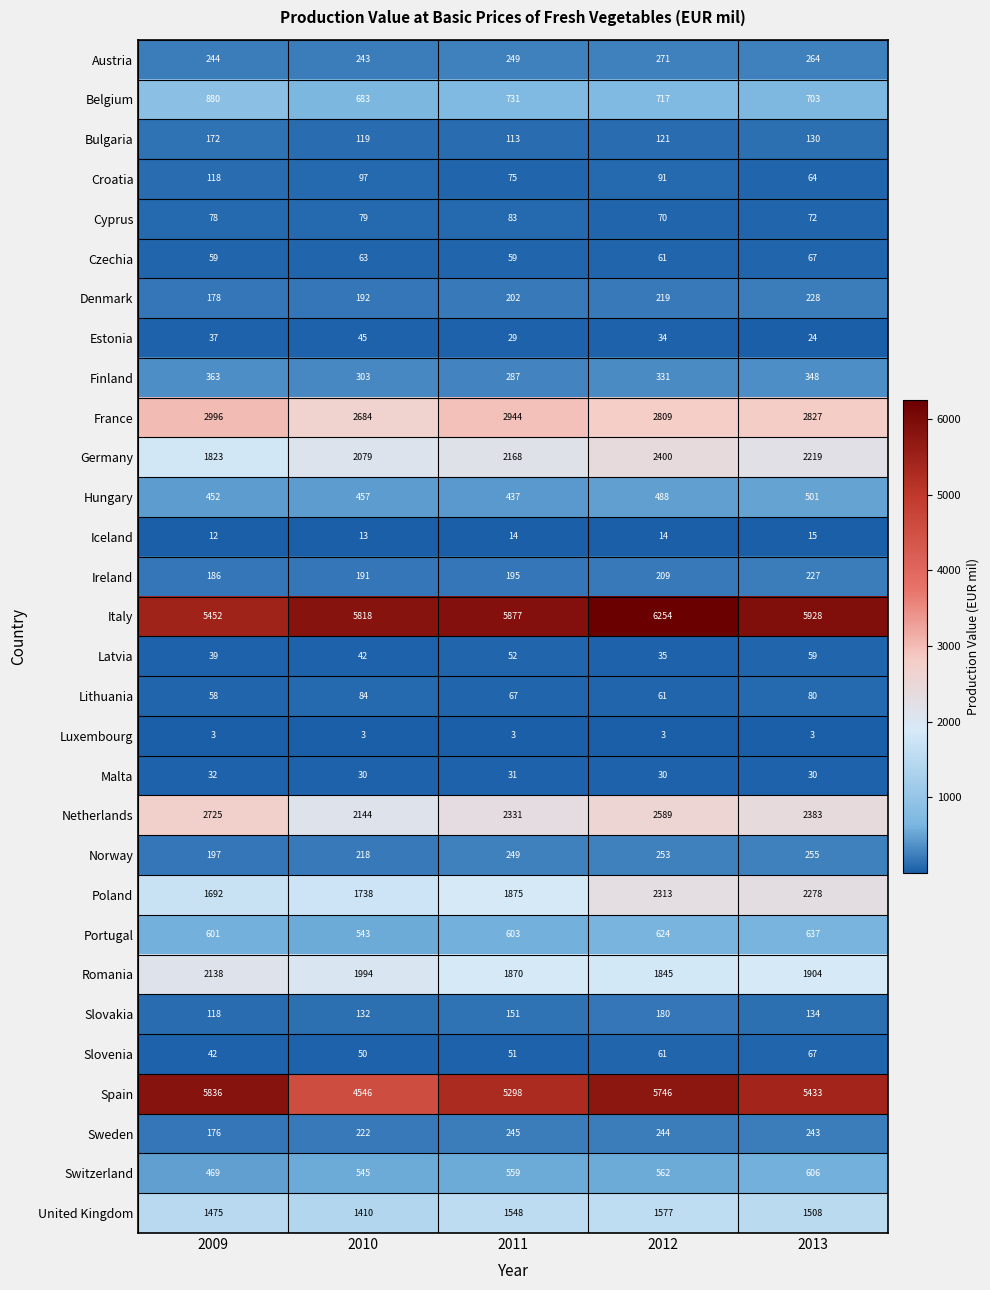

Which series has the widest spread of values?

Spain